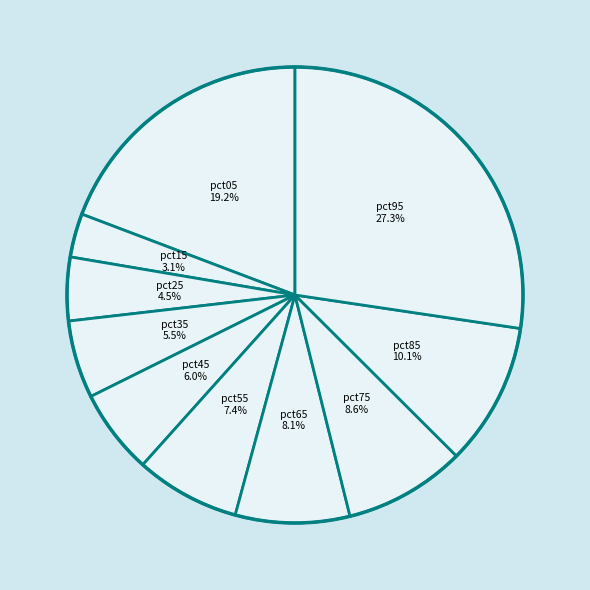

What is the largest slice in the pie chart?

pct95